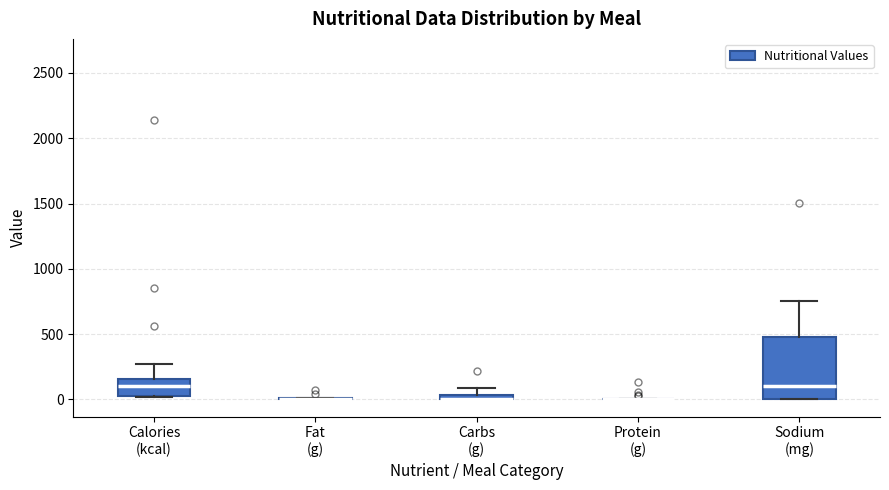

Which box is the tallest, from its lower edge to its upper edge?

Sodium (mg)